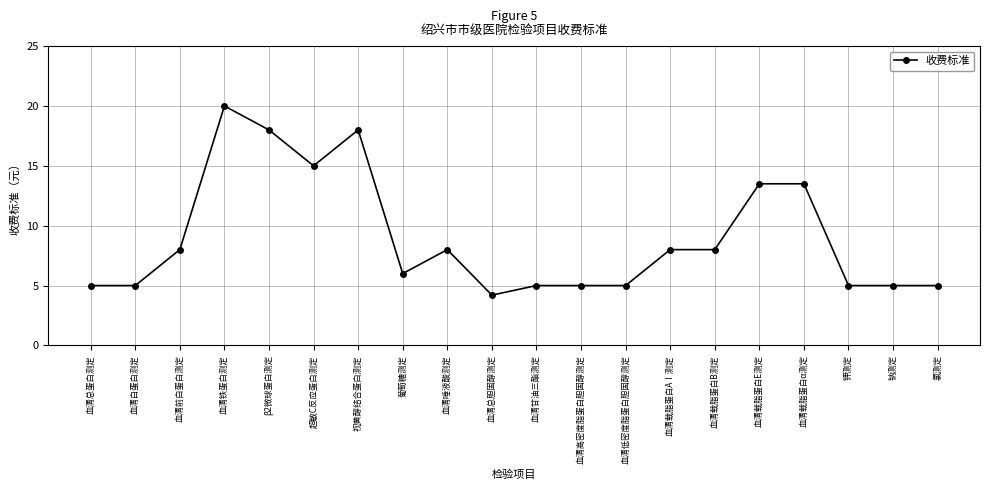

What is the value of the 1st point from the left?

5.0